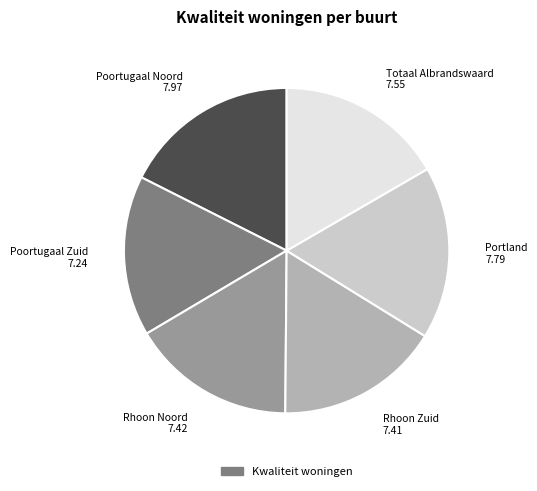

Does any single category account for the majority?

No